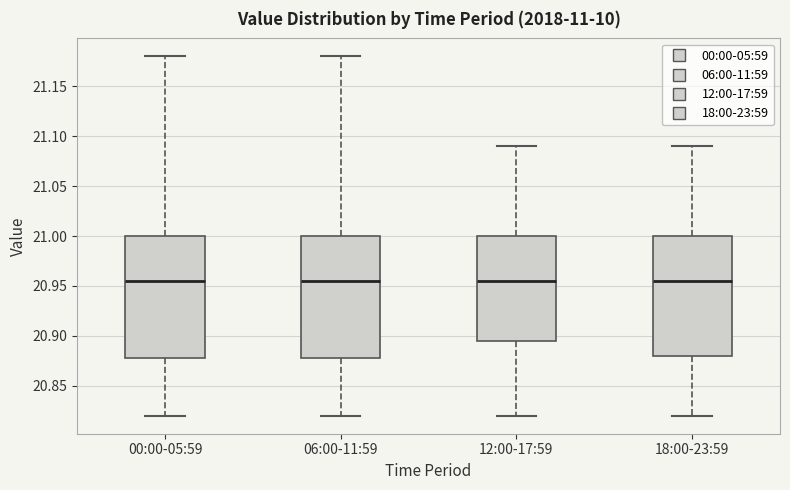

Where does the median line of the box for 18:00-23:59 sit on the y-axis? The values are not printed on the chart, so give them approximately, as read against the axis.

20.955